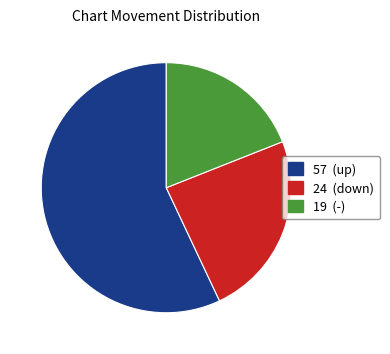

Does any single category account for the majority?

Yes